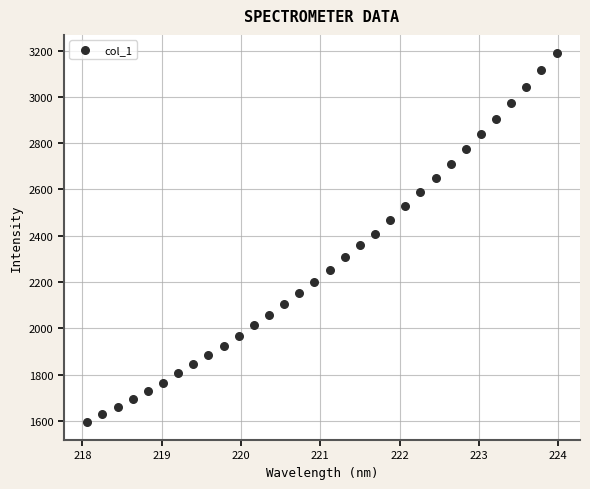

What is the range of Y values (max minus min)?

1591.7